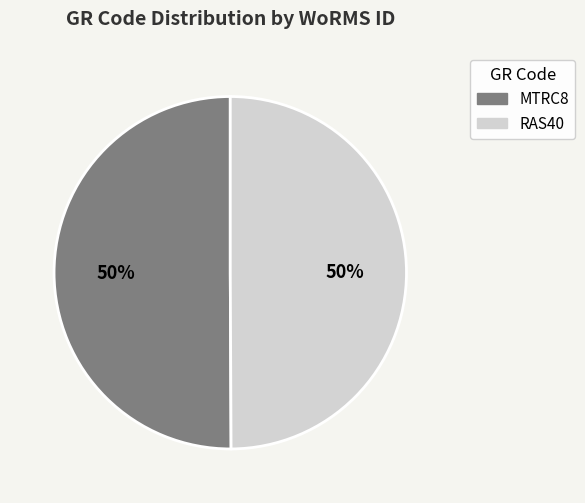

How many segments does this pie chart have?

2